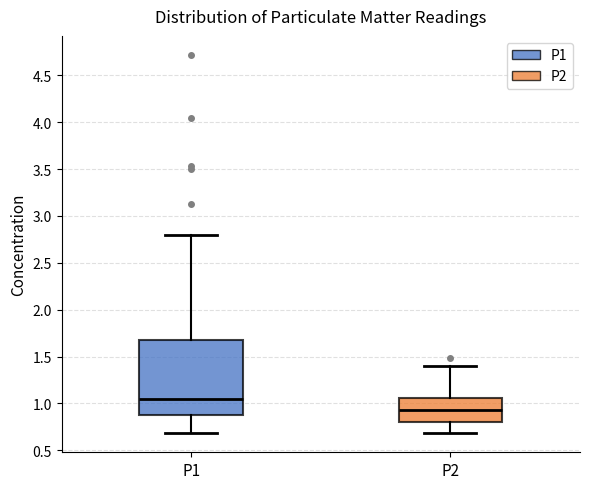

Where is the upper edge of the box for P1 on the y-axis? The values are not printed on the chart, so give them approximately, as read against the axis.

1.70